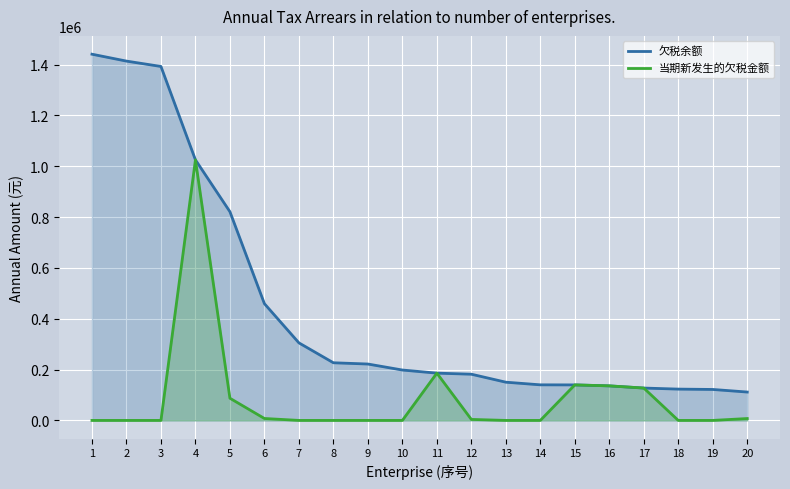

Which series has the largest total across all categories?

欠税余额